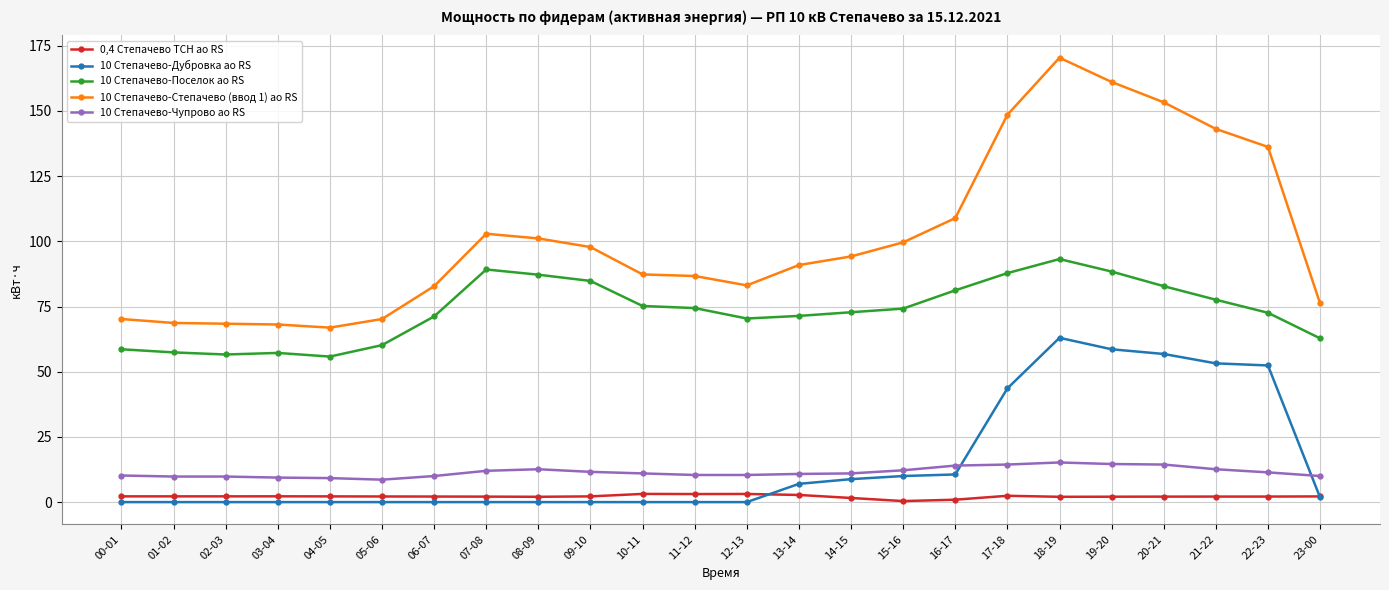

Which series has the largest total across all categories?

10 Степачево-Степачево (ввод 1) ао RS